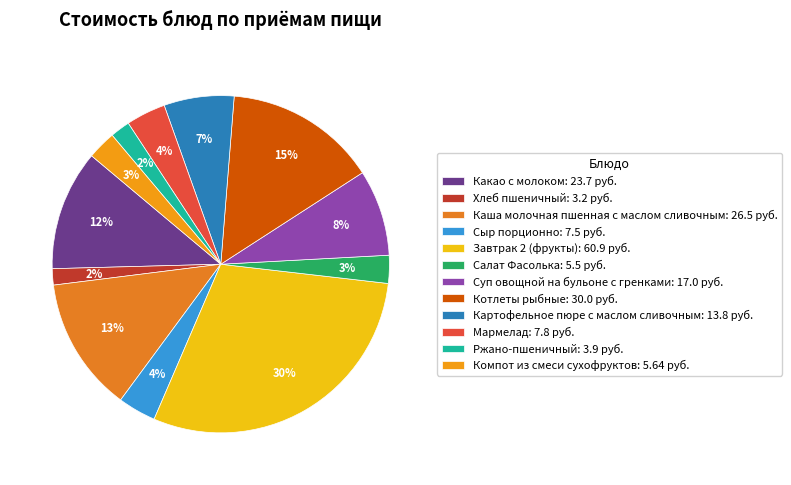

To the nearest percent, what is the combined percentage of Салат Фасолька and Котлеты рыбные?

17%